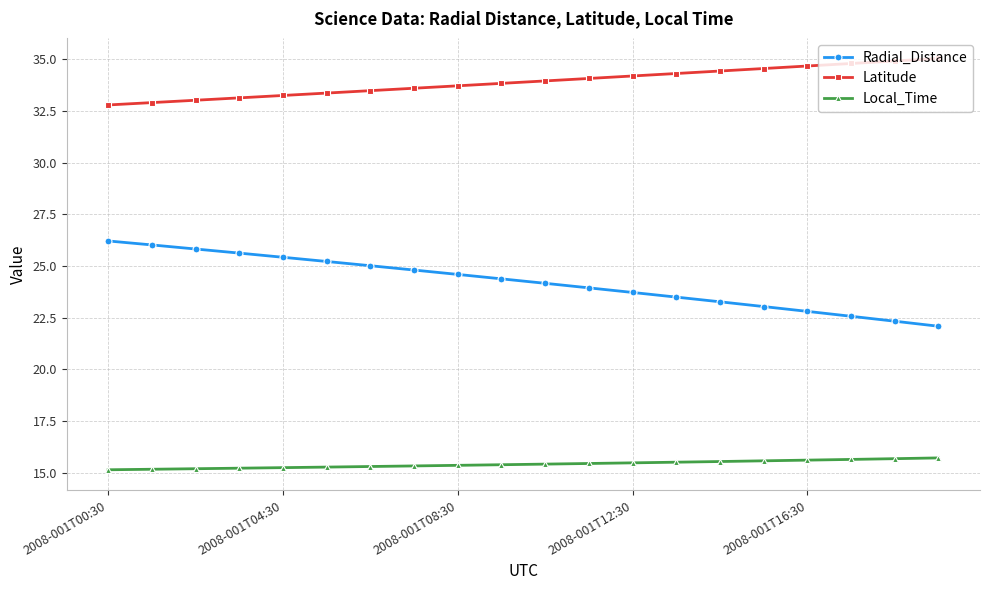

Rank the series by their maximum value, from highest to lowest.

Latitude, Radial_Distance, Local_Time